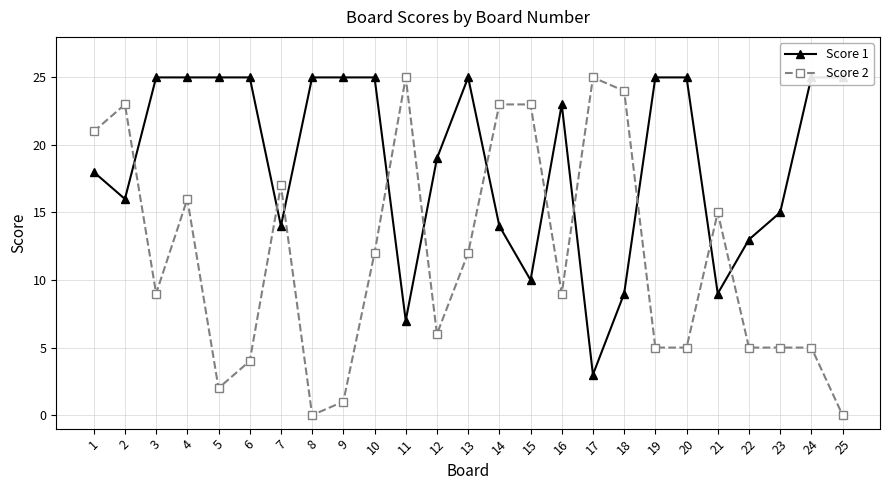

Which category has the lowest value in the Score 2 series?

8